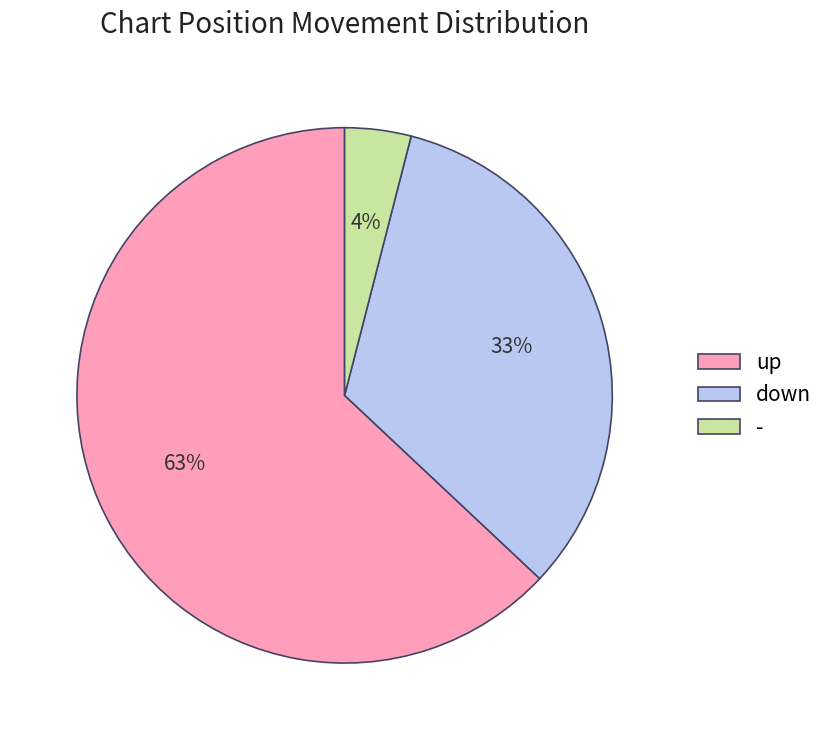

How many slices are in this pie chart?

3